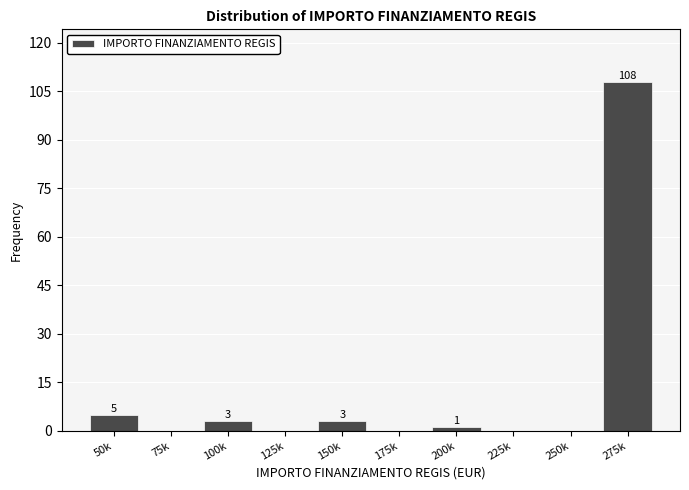

Reading left to right, extract all data points from this chart.

50k=5	75k=0	100k=3	125k=0	150k=3	175k=0	200k=1	225k=0	250k=0	275k=108